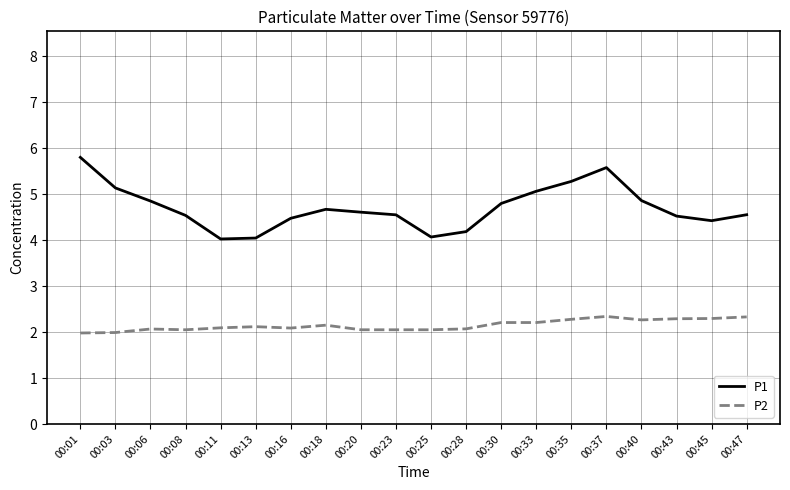

True or false: P2 has a value of 2.0 at 00:08.

True